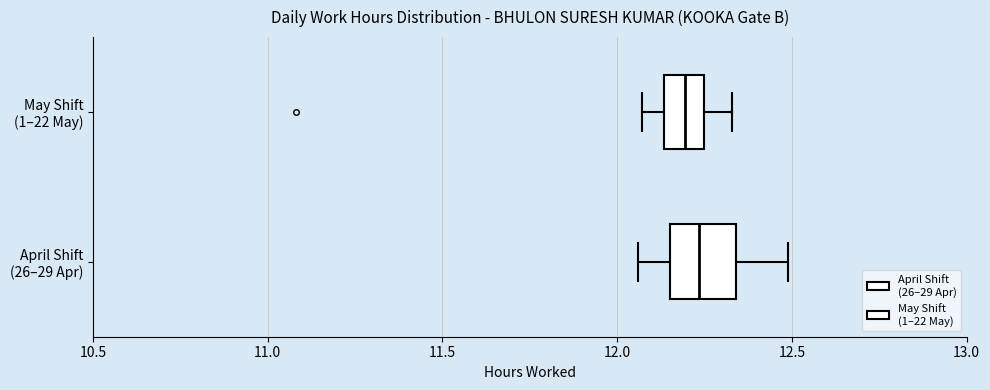

Where does the right whisker of the box for April Shift (26–29 Apr) end on the x-axis? The values are not printed on the chart, so give them approximately, as read against the axis.

12.50